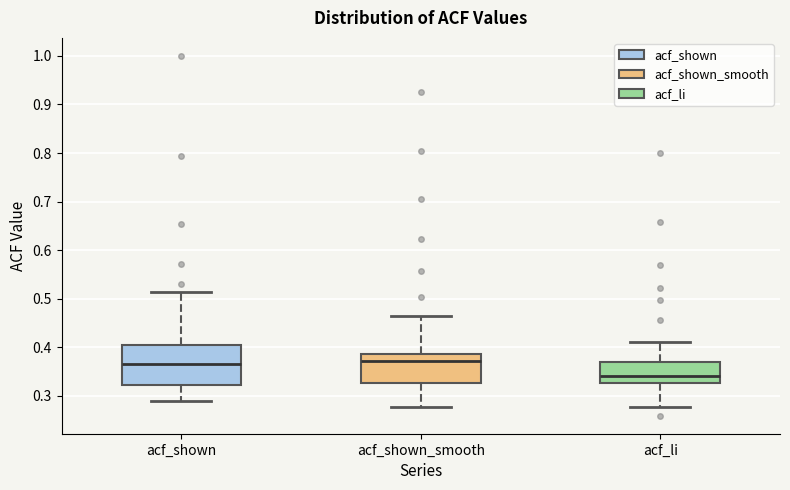

Where does the median line of the box for acf_li sit on the y-axis? The values are not printed on the chart, so give them approximately, as read against the axis.

0.34